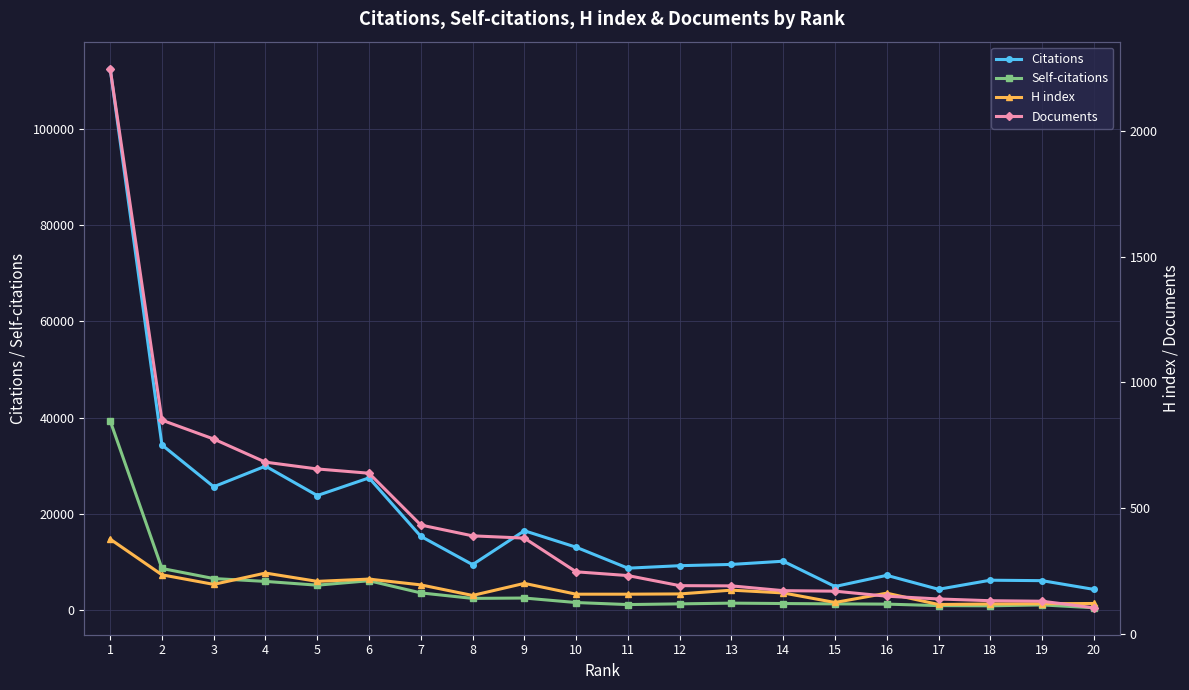

How many values in the Self-citations series are below 1574?

10